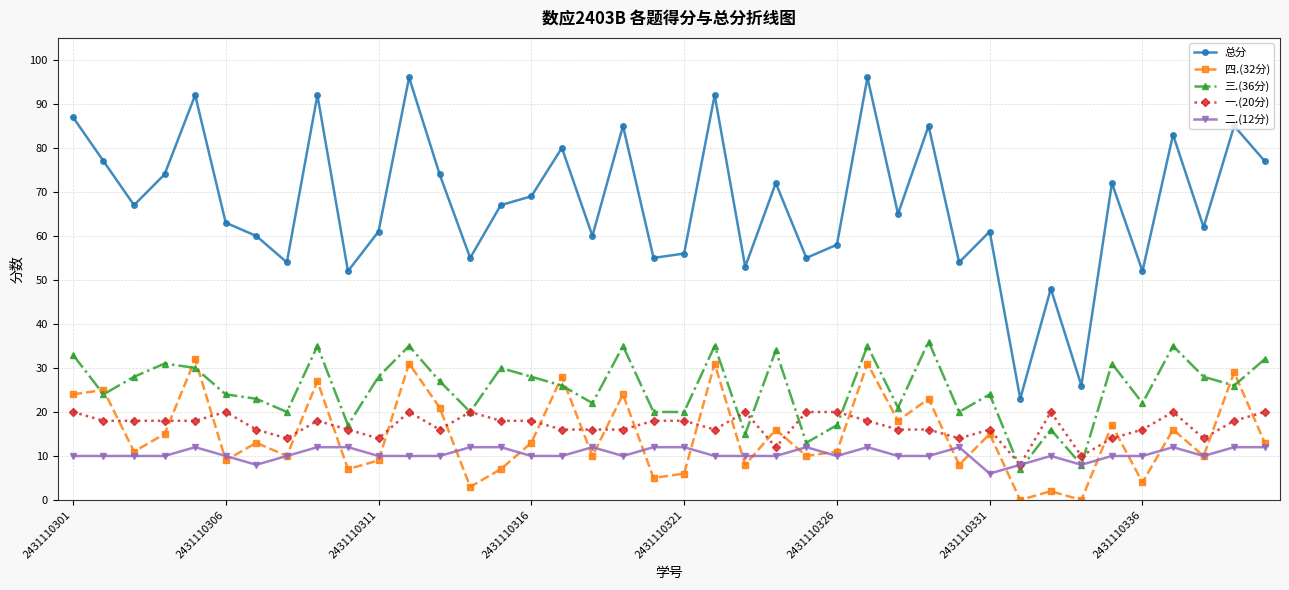

What are all the series names shown in the legend?

总分, 四.(32分), 三.(36分), 一.(20分), 二.(12分)